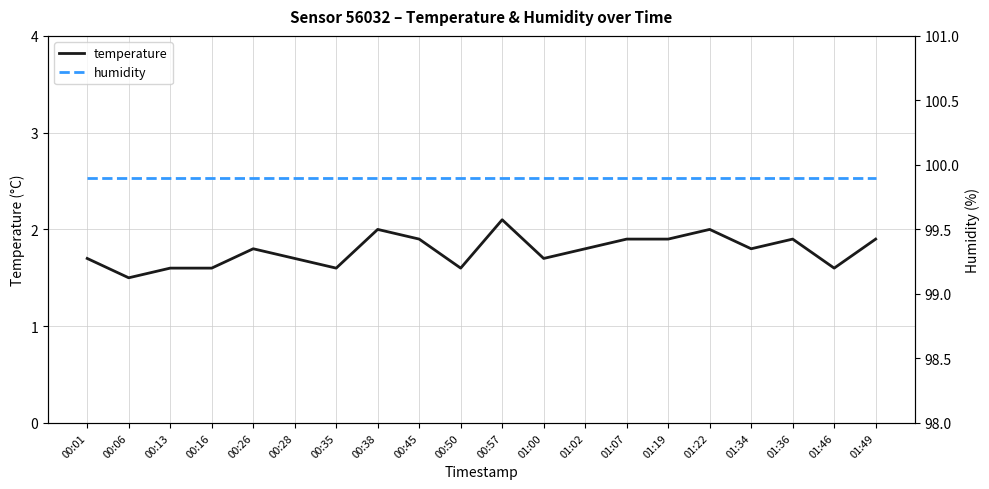

What are all the series names shown in the legend?

temperature, humidity